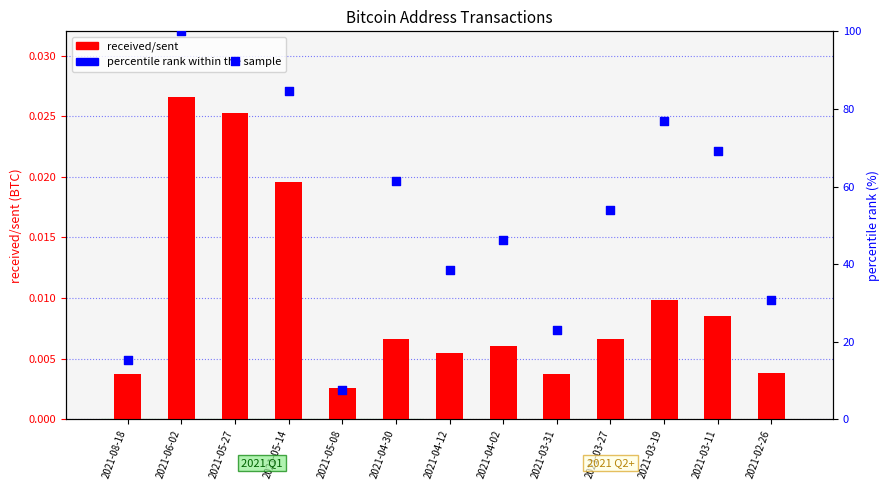

Which series has the largest total across all categories?

percentile rank within the sample